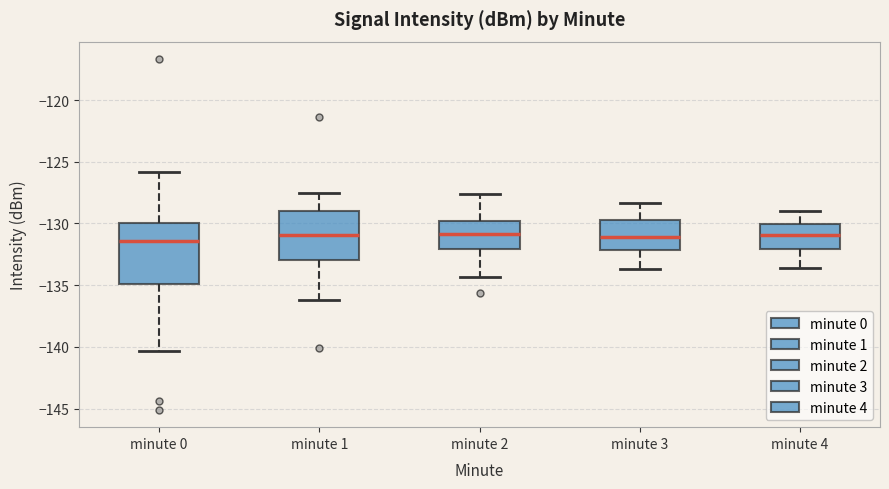

Reading left to right, read every box against the y-axis: the position of its median line, the range the box covers, and the ends of its whiskers. The values are not printed on the chart, so give them approximately, as read against the axis.

minute 0: median -131.5, box -135.0 to -130.0, whiskers -140.5 to -126.0
minute 1: median -131.0, box -133.0 to -129.0, whiskers -136.0 to -127.5
minute 2: median -131.0, box -132.0 to -130.0, whiskers -134.5 to -127.5
minute 3: median -131.0, box -132.0 to -129.5, whiskers -133.5 to -128.5
minute 4: median -131.0, box -132.0 to -130.0, whiskers -133.5 to -129.0